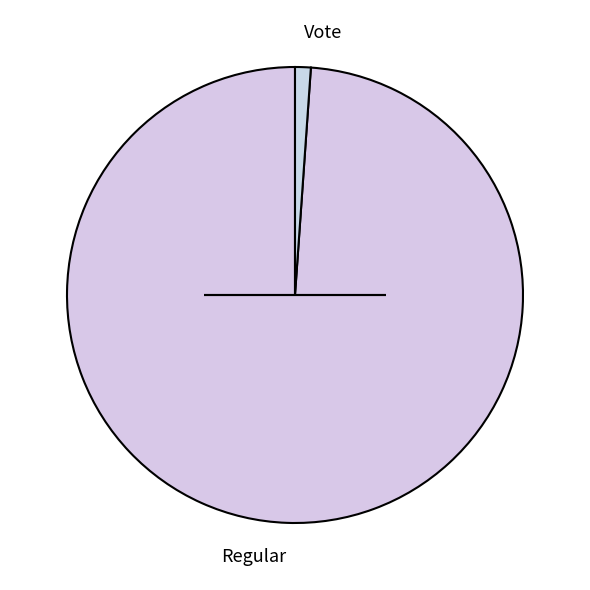

Is the sum of Regular and Vote greater than half?

Yes